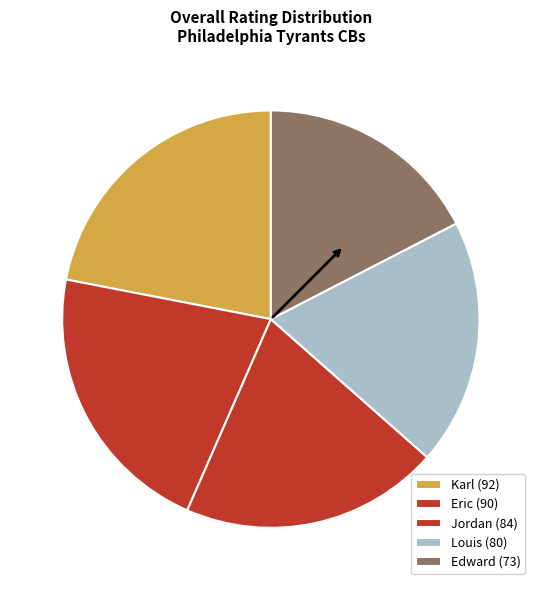

How many segments does this pie chart have?

5